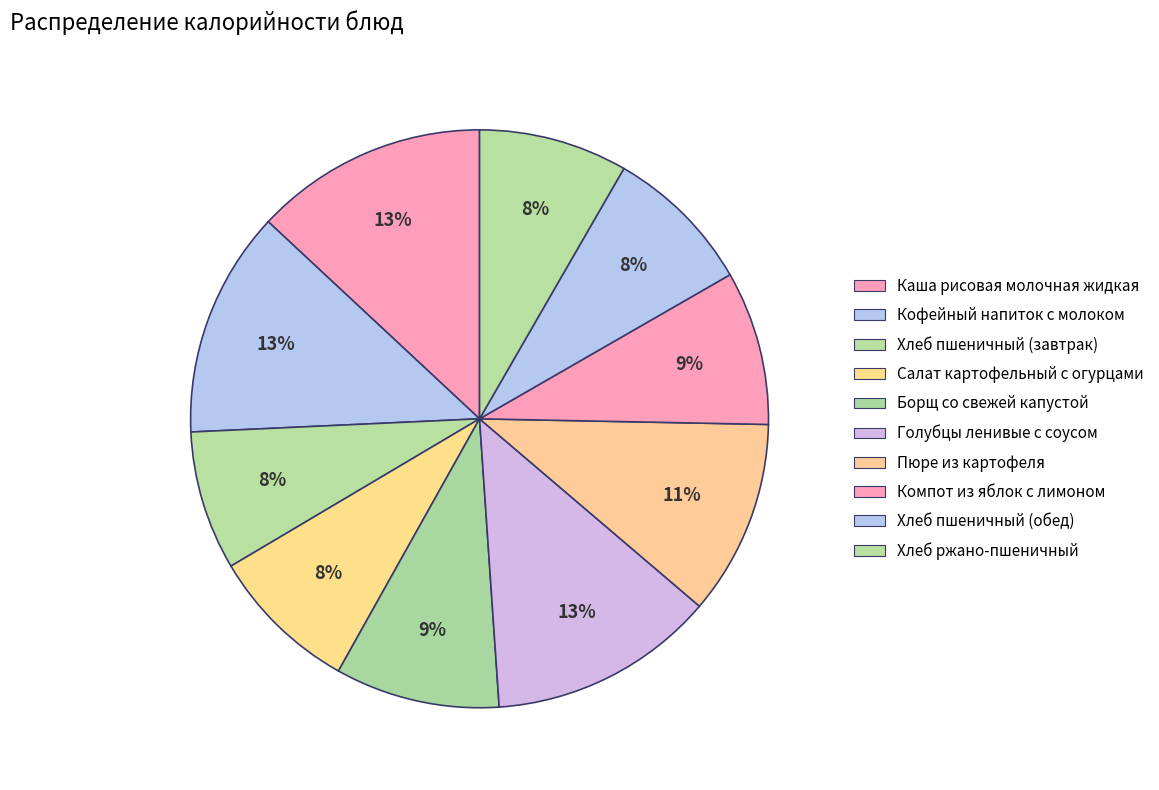

Is there a majority slice in this chart?

No